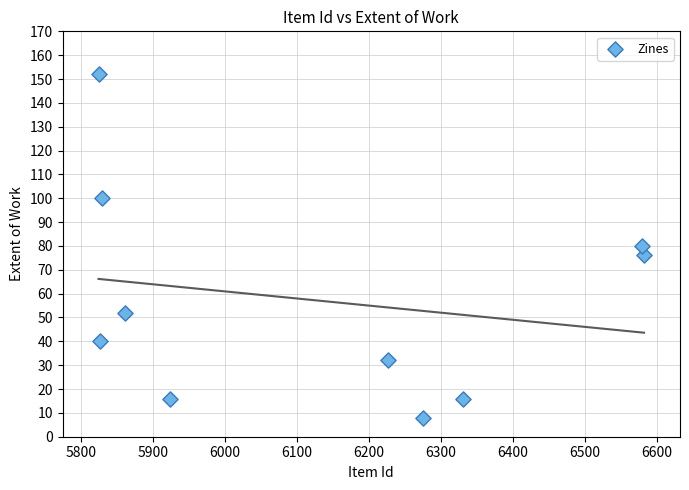

What is the range of Y values (max minus min)?

144